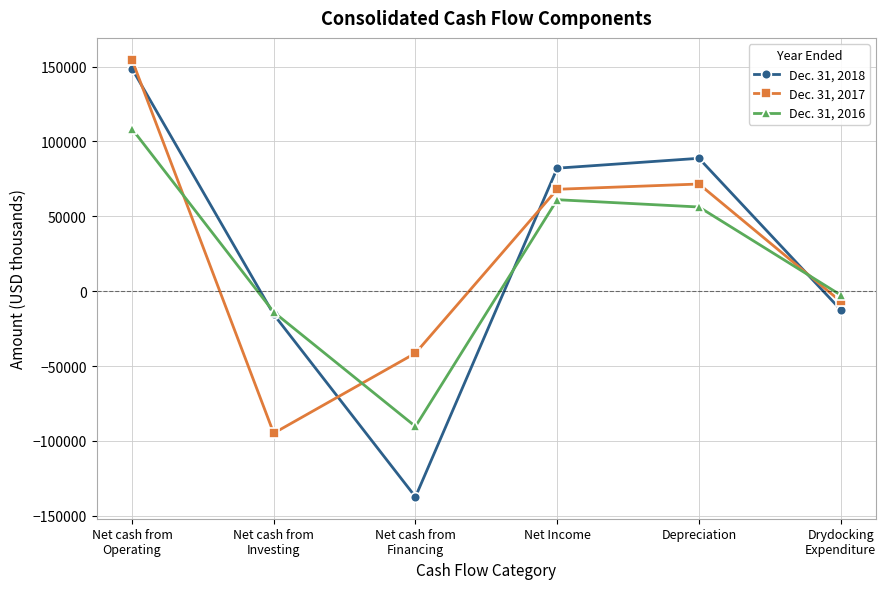

Is this an area chart (filled region under the line)?

No